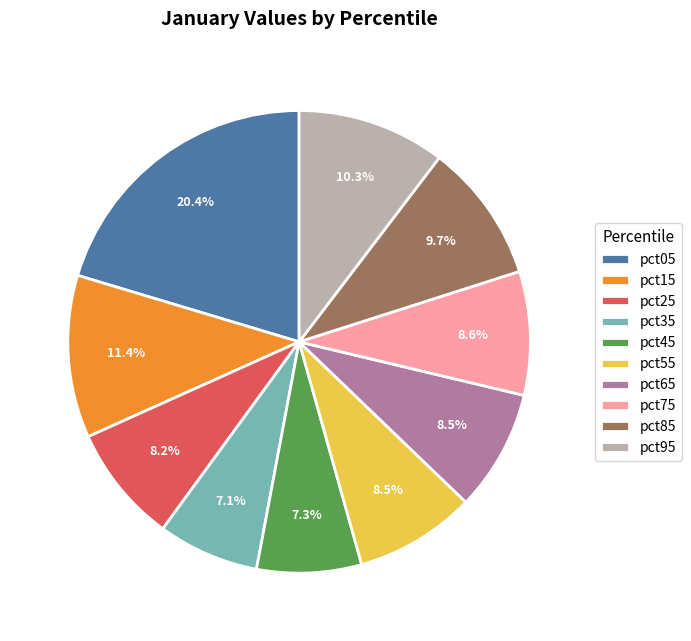

What portion of the pie excludes pct95?

89.7%